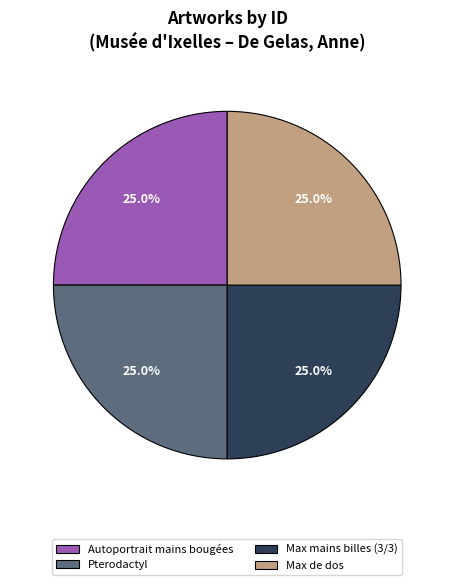

To the nearest percent, what portion does Autoportrait mains bougées represent?

25%